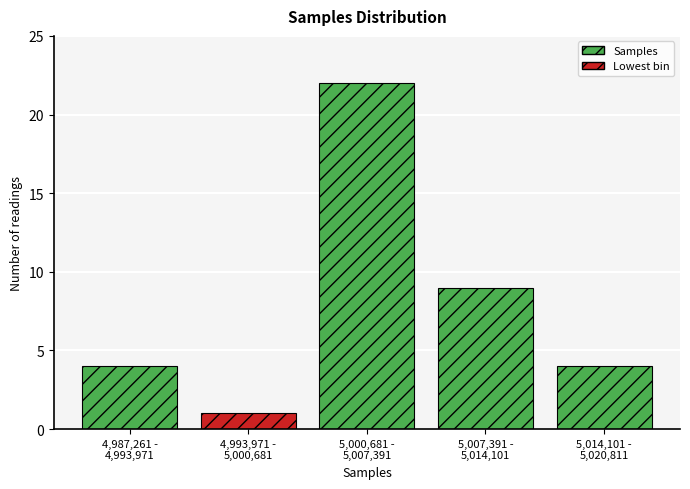

Reading left to right, what are all the values shown in this chart?

4	1	22	9	4